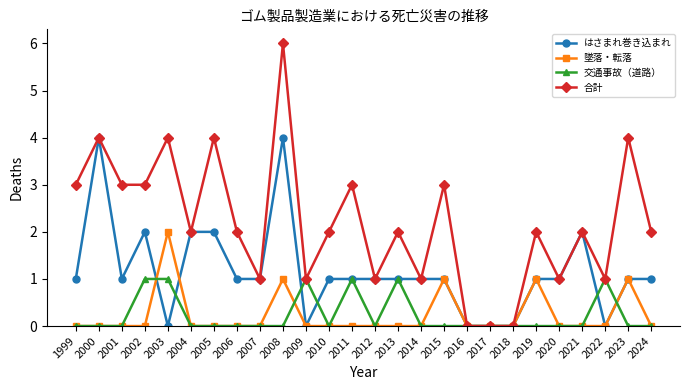

What is the difference between the highest and lowest values at 2003?

4